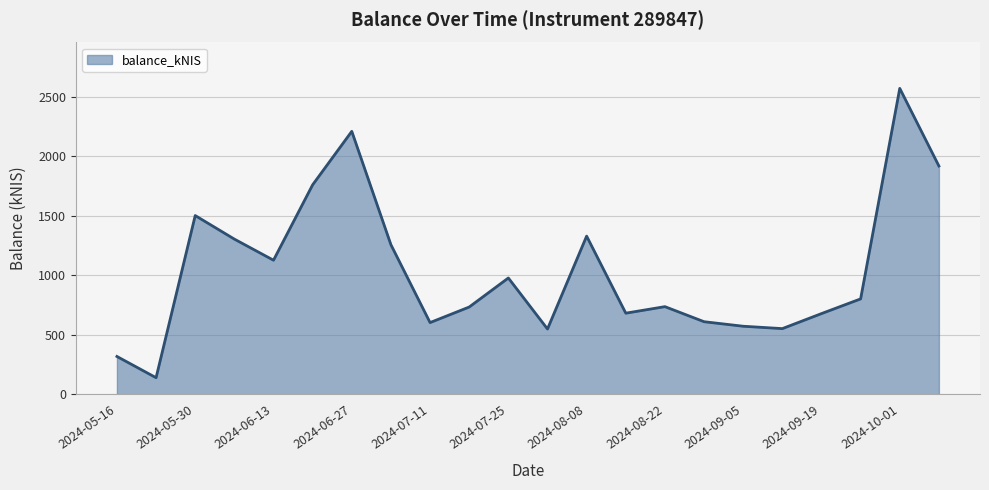

What is the difference between the second highest and second lowest values?

1890.8